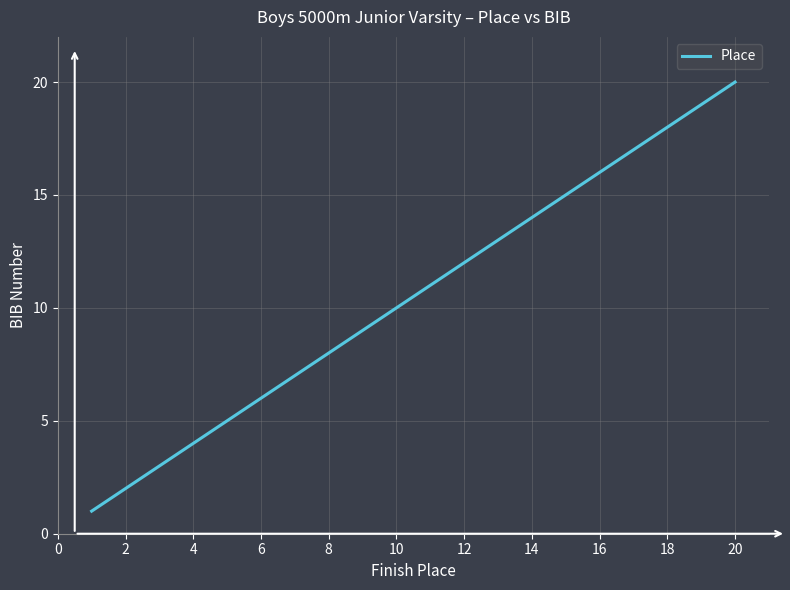

What is the maximum value shown in the chart?

20